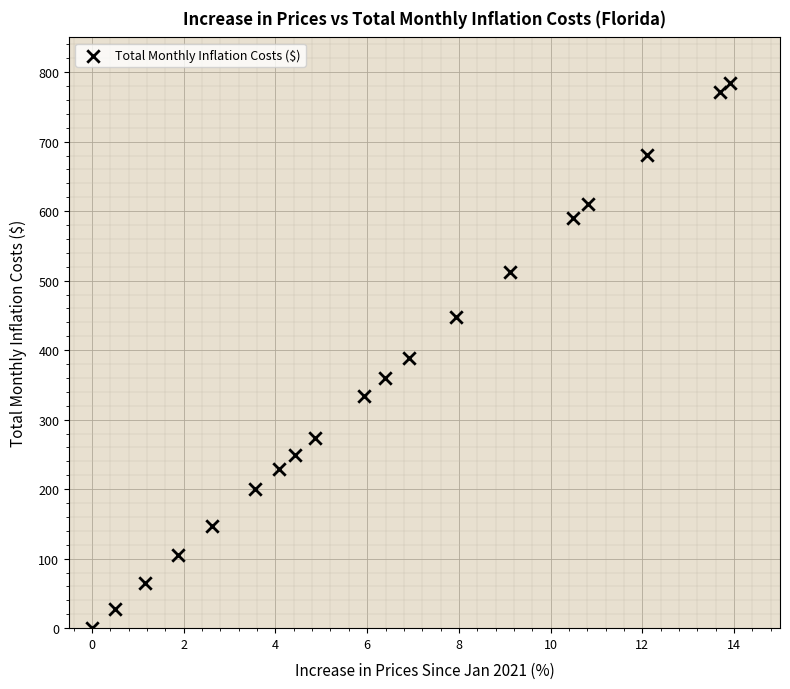

What is the range of Y values (max minus min)?

783.9